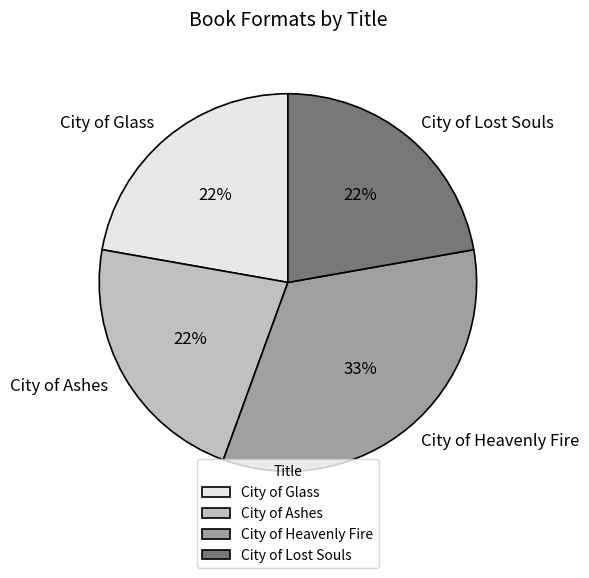

Does City of Glass represent more than half of the total?

No